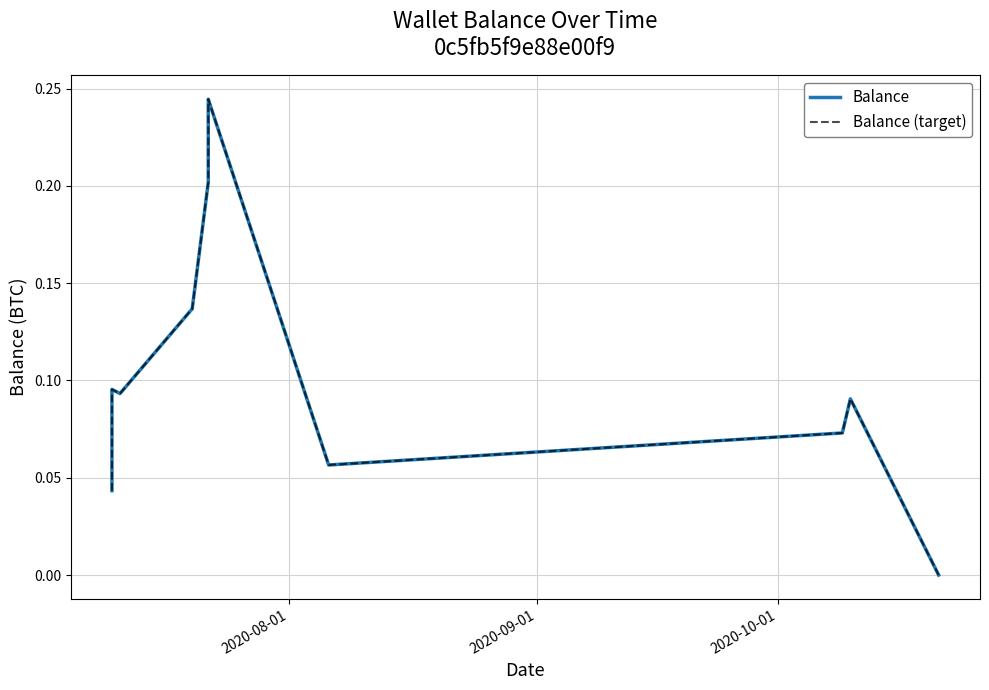

Which series has the largest range (max minus min)?

Balance